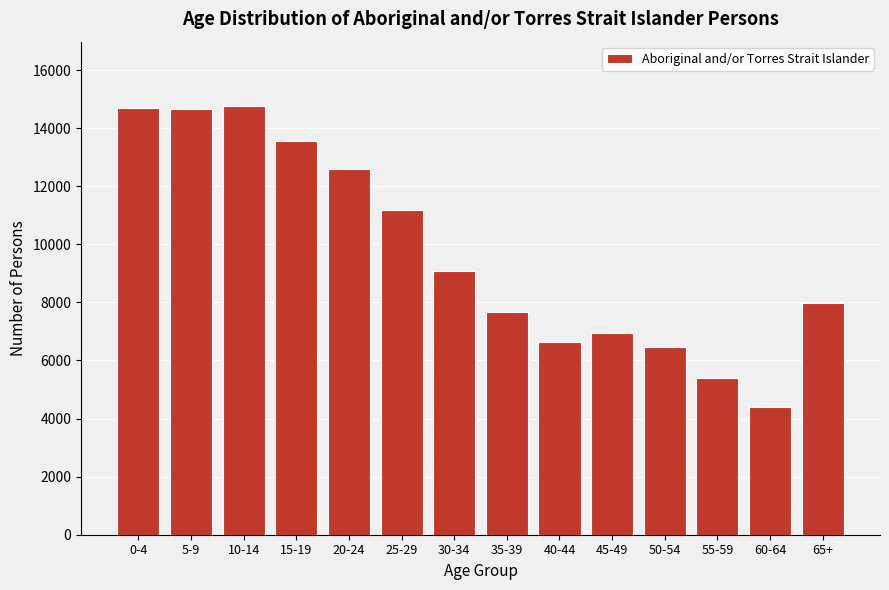

The value at 25-29 is 11169. True or false?

True